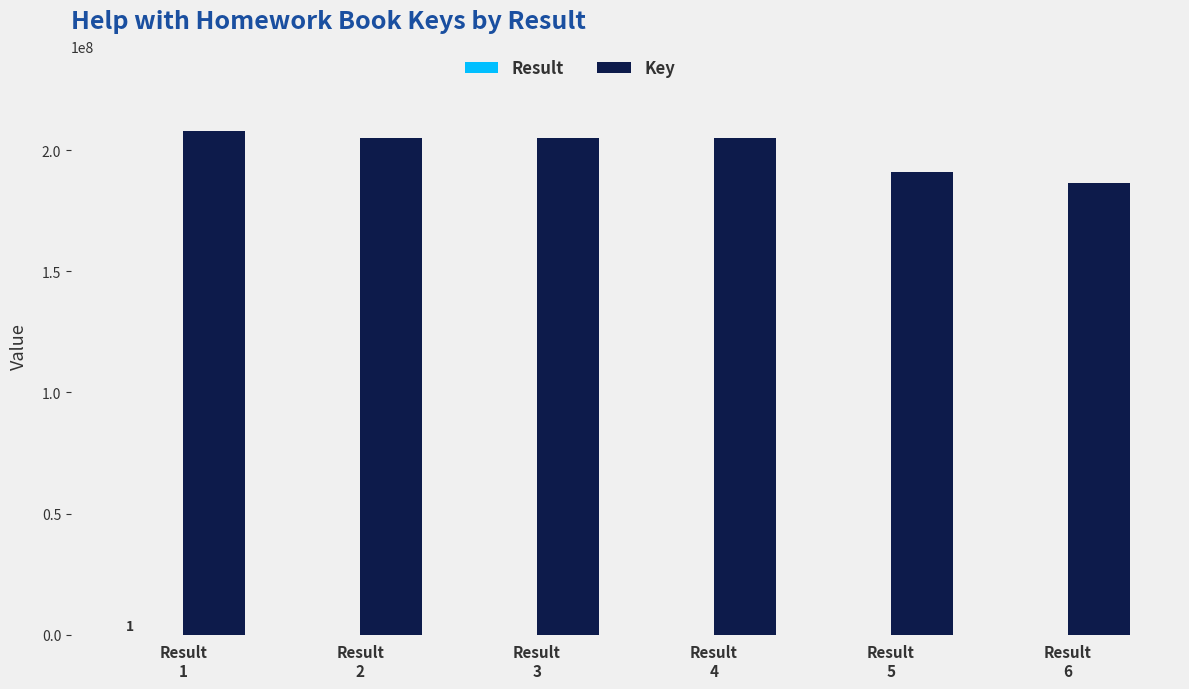

Which series has the largest total across all categories?

Key